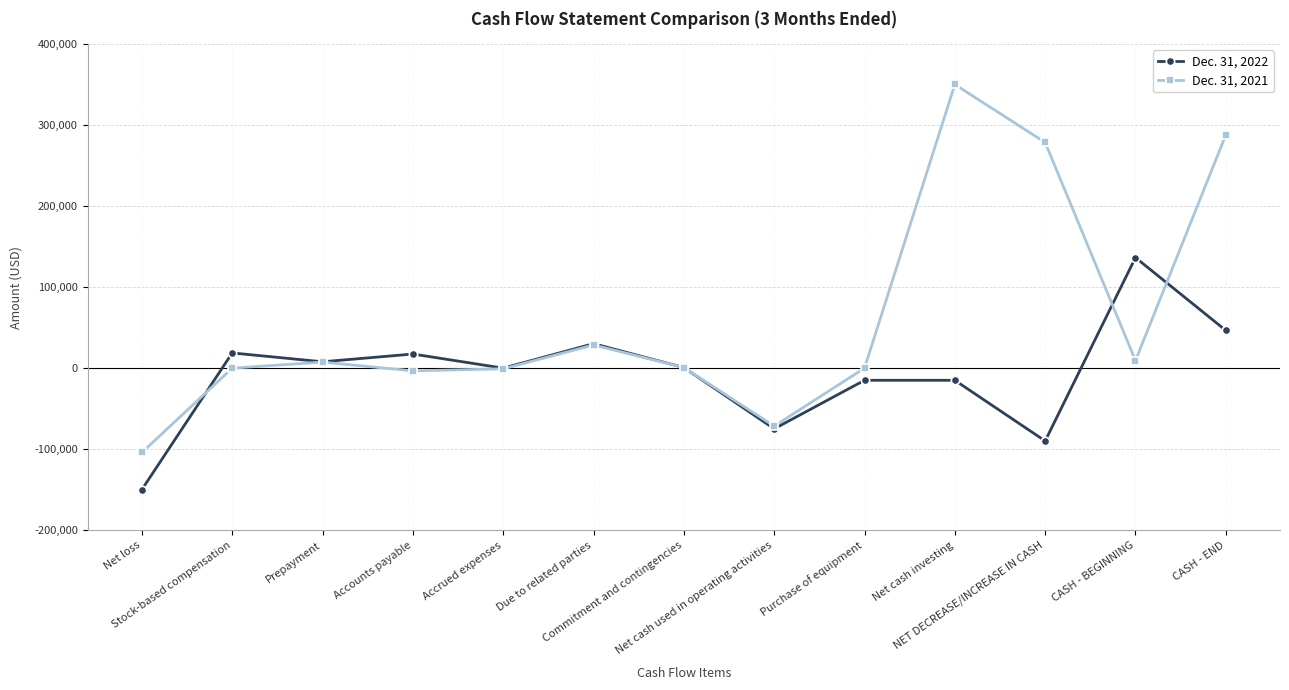

What is the difference between the maximum and minimum values in the Dec. 31, 2022 series?

286188